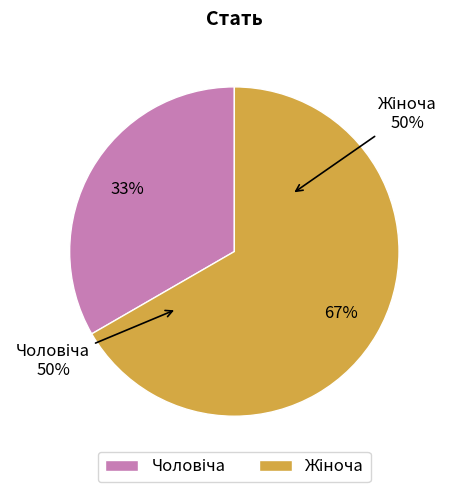

What percentage do Чоловіча and Жіноча together represent?

100.0%